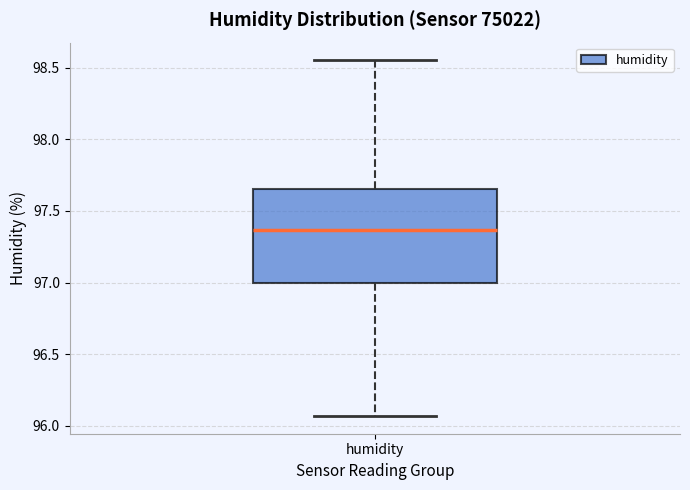

Where does the lower whisker of the box for humidity end on the y-axis? The values are not printed on the chart, so give them approximately, as read against the axis.

96.05